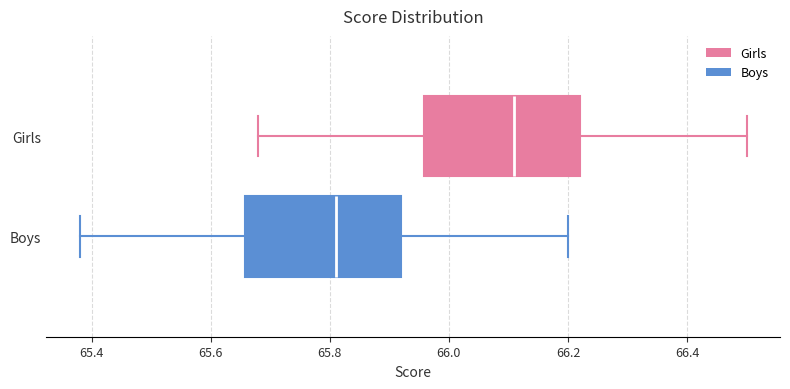

Where is the right edge of the box for Boys on the x-axis? The values are not printed on the chart, so give them approximately, as read against the axis.

65.92